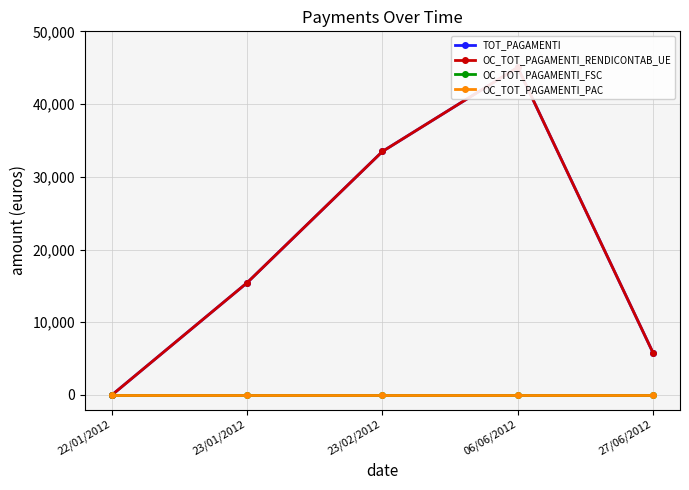

Does the chart display data point markers on the line(s)?

Yes